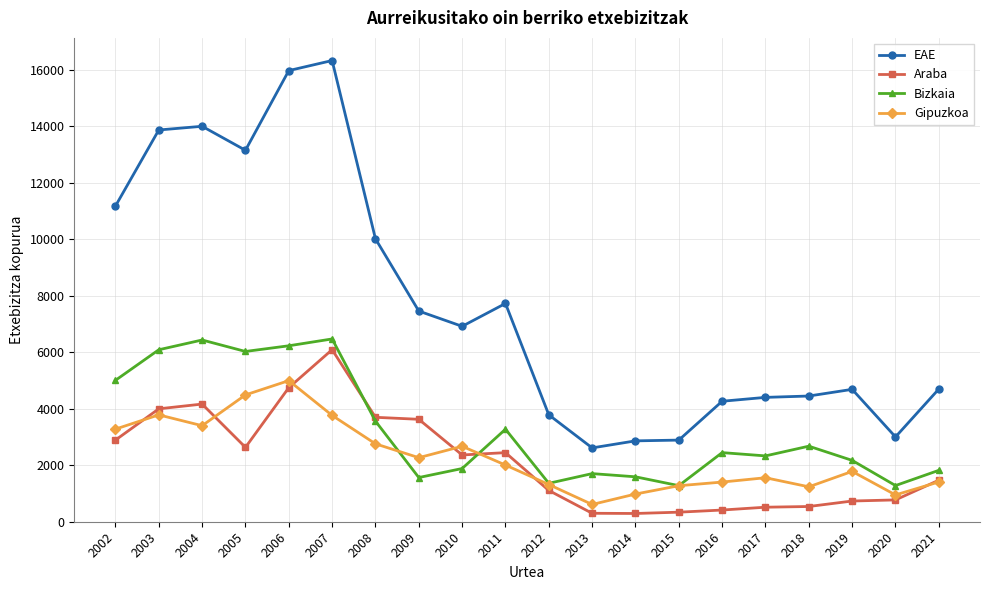

Does the chart have visible grid lines?

Yes